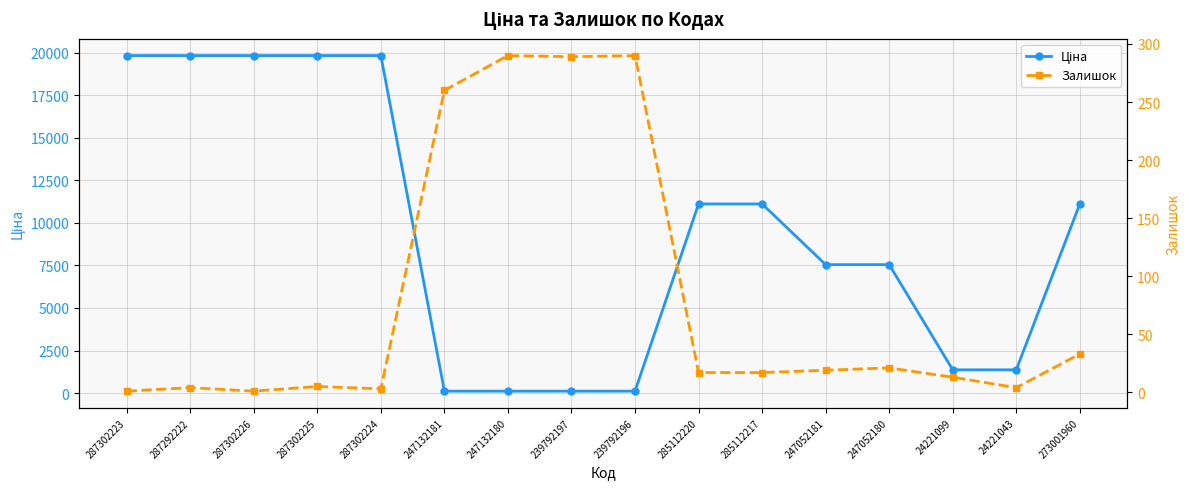

Reading right to left, list all the values displayed in this chart.

Ціна: 11113.6	1366.3	1366.3	7545.9	7545.9	11113.6	11113.6	113.3	113.3	113.3	113.3	19831.1	19831.1	19831.1	19831.1	19831.1
Залишок: 33.0	4.0	13.0	21.0	19.0	17.0	17.0	290.0	289.0	290.0	260.0	3.0	5.0	1.0	4.0	1.0